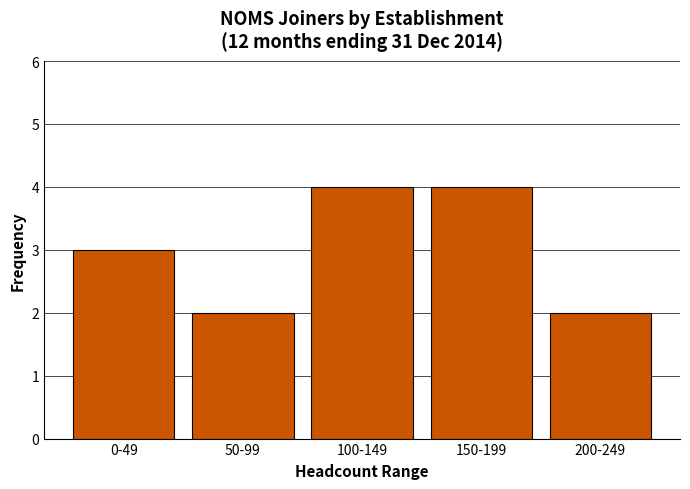

Reading right to left, what are all the values shown in this chart?

200-249=2	150-199=4	100-149=4	50-99=2	0-49=3